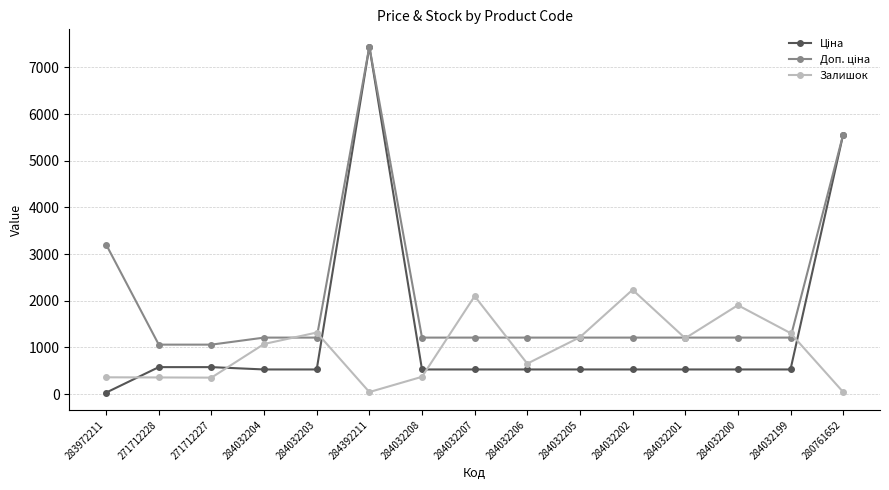

Does the chart have visible grid lines?

Yes